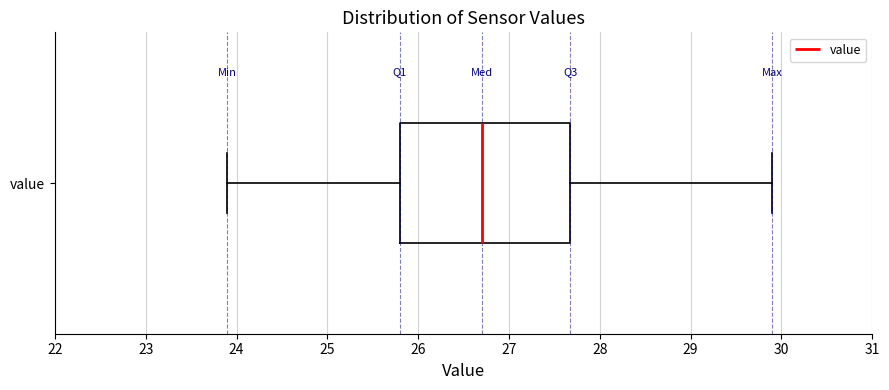

Read this box plot against the x-axis: the position of the median line, the range covered by the box, and the ends of both whiskers. The values are not printed on the chart, so give them approximately, as read against the axis.

median 26.7, box 25.8 to 27.7, whiskers 23.9 to 29.9